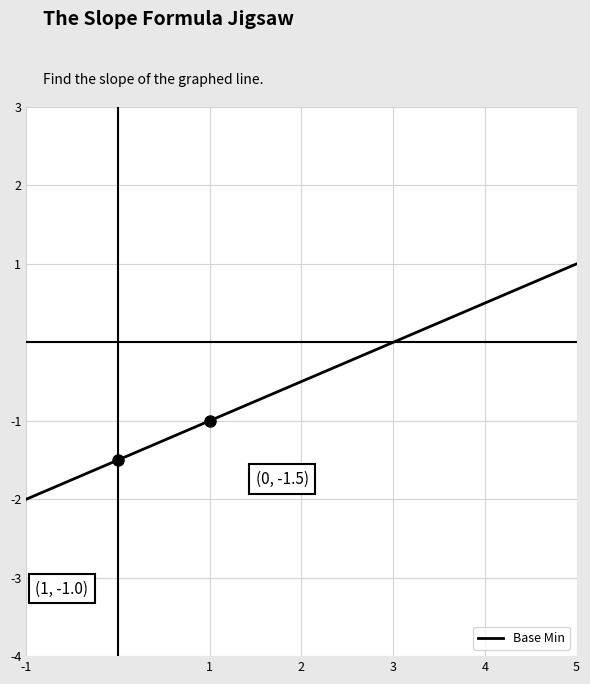

Which has a higher value, 5 or -1?

5